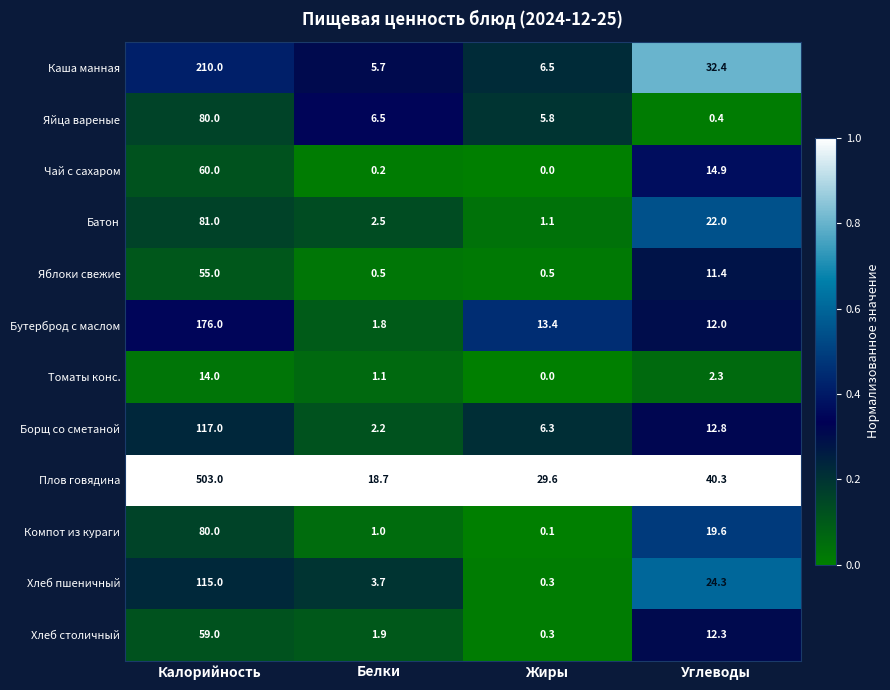

What is the sum of the Бутерброд с маслом values at Белки and Калорийность?

177.8